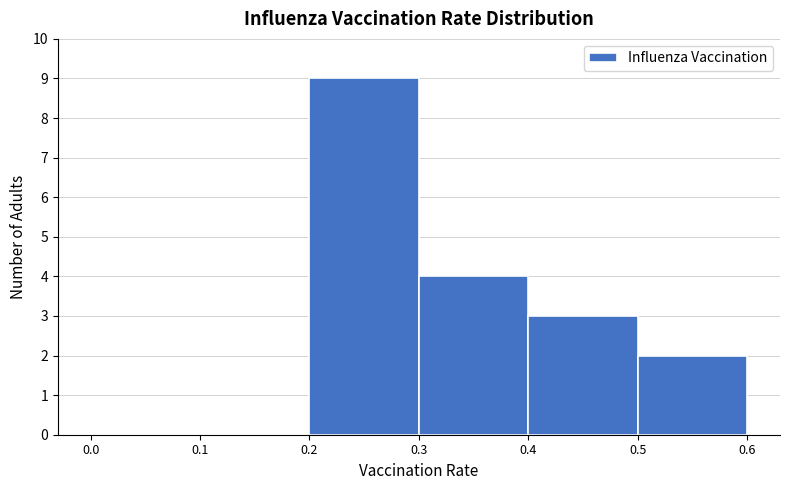

What is the height of the bar covering 0.2 to 0.3 on the x-axis? The values are not printed on the chart, so give them approximately, as read against the axis.

9